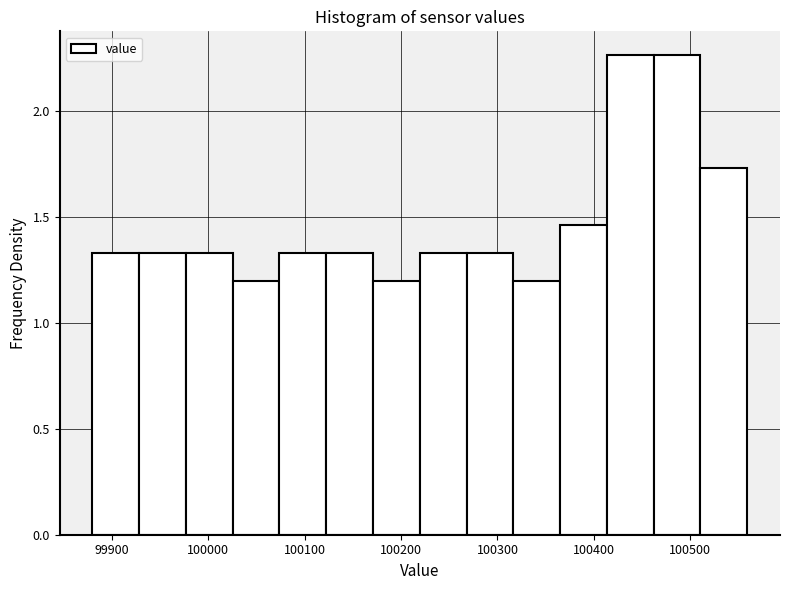

How tall is the bar that spans 100460 to 100510 on the x-axis? Neither the bar edges nor the heights are printed on the chart, so give them approximately, as read against the axes.

2.25